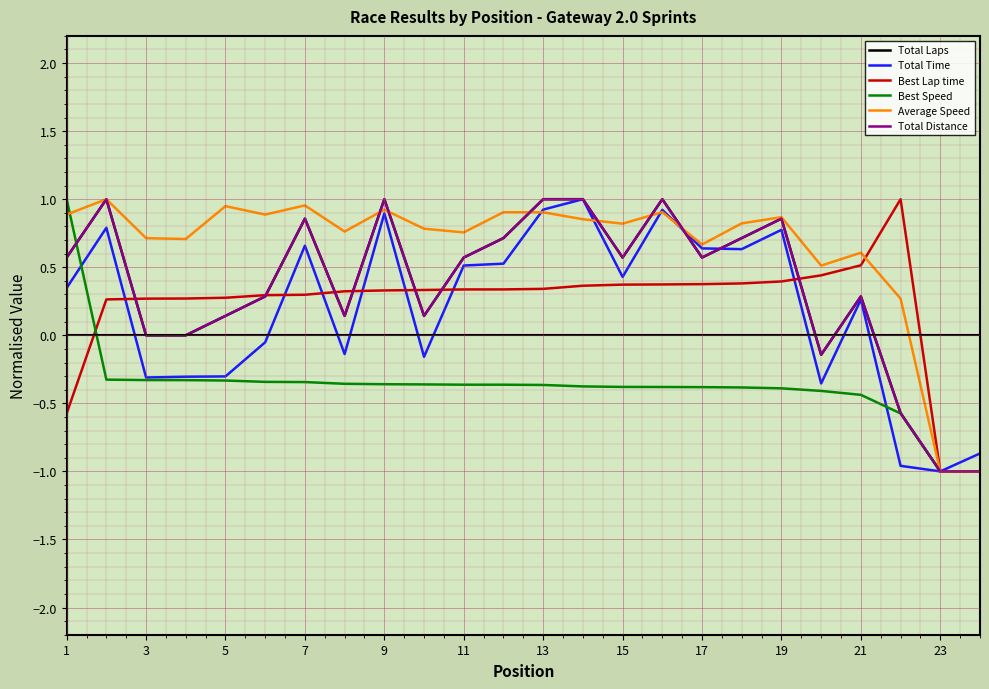

In Total Distance, how many points are lower than both neighbors (excluding endpoints)?

5